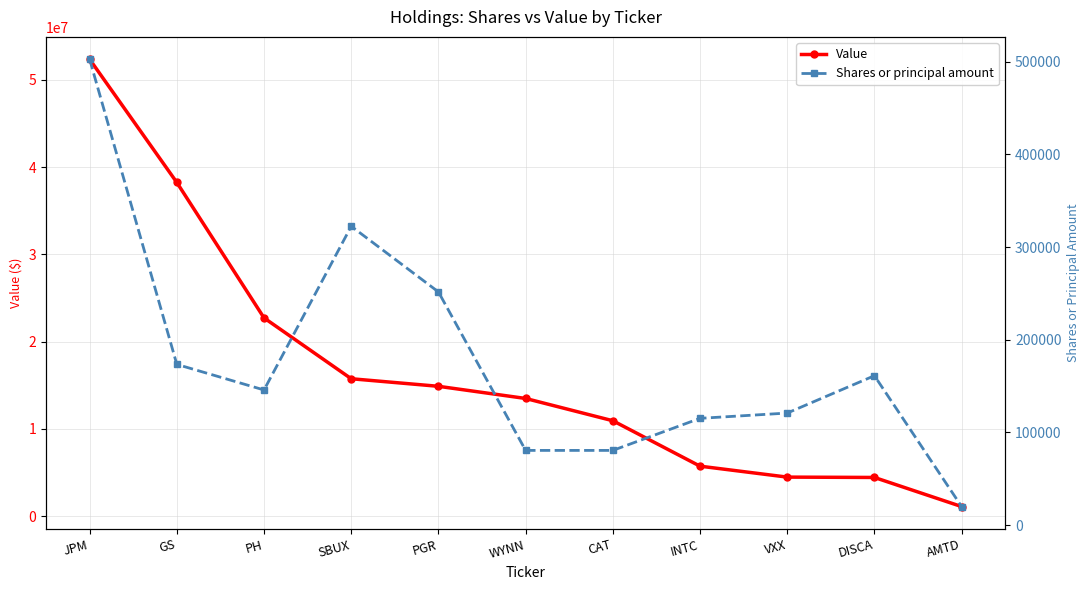

Which series changed the most between SBUX and WYNN?

Value